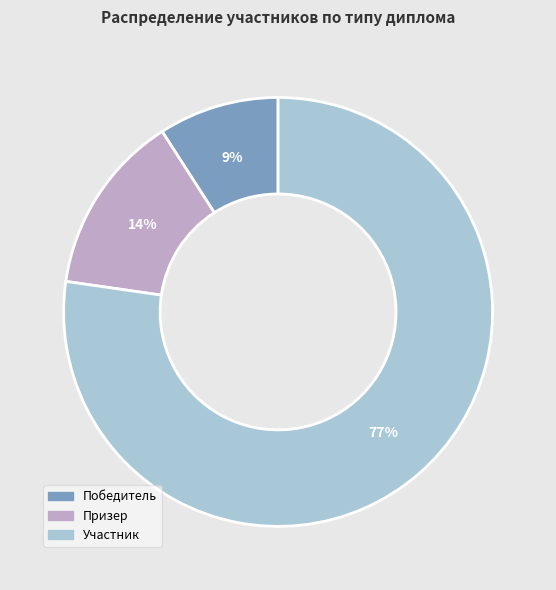

To the nearest percent, what is the combined percentage of Участник and Призер?

91%